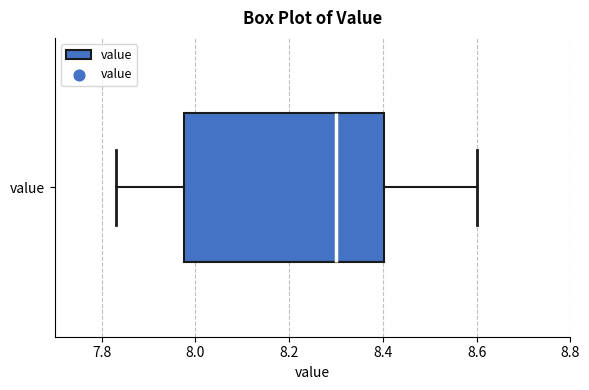

Where does the left whisker of the box for value end on the x-axis? The values are not printed on the chart, so give them approximately, as read against the axis.

7.84